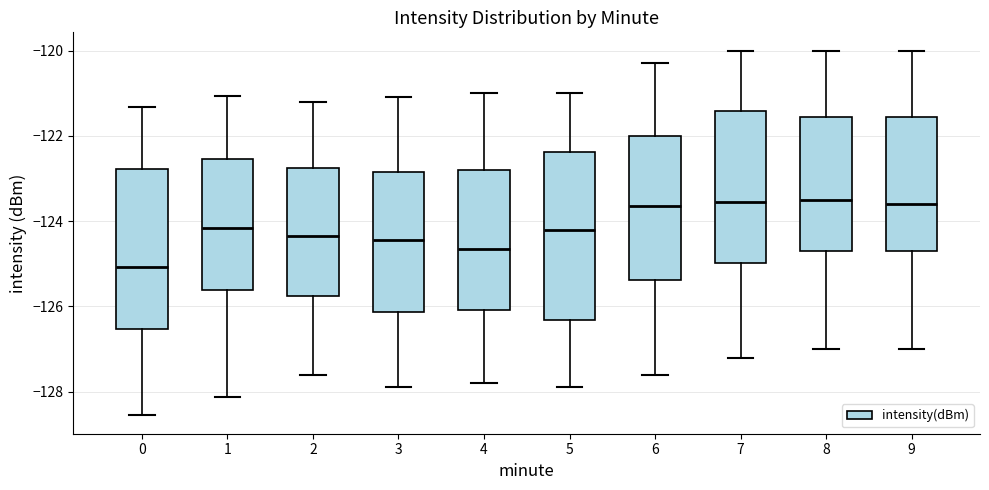

Reading left to right, read every box against the y-axis: the position of its median line, the range the box covers, and the ends of its whiskers. The values are not printed on the chart, so give them approximately, as read against the axis.

0: median -125.0, box -126.6 to -122.8, whiskers -128.6 to -121.4
1: median -124.2, box -125.6 to -122.6, whiskers -128.2 to -121.0
2: median -124.4, box -125.8 to -122.8, whiskers -127.6 to -121.2
3: median -124.4, box -126.2 to -122.8, whiskers -127.8 to -121.0
4: median -124.6, box -126.0 to -122.8, whiskers -127.8 to -121.0
5: median -124.2, box -126.4 to -122.4, whiskers -127.8 to -121.0
6: median -123.6, box -125.4 to -122.0, whiskers -127.6 to -120.2
7: median -123.6, box -125.0 to -121.4, whiskers -127.2 to -120.0
8: median -123.4, box -124.6 to -121.6, whiskers -127.0 to -120.0
9: median -123.6, box -124.6 to -121.6, whiskers -127.0 to -120.0